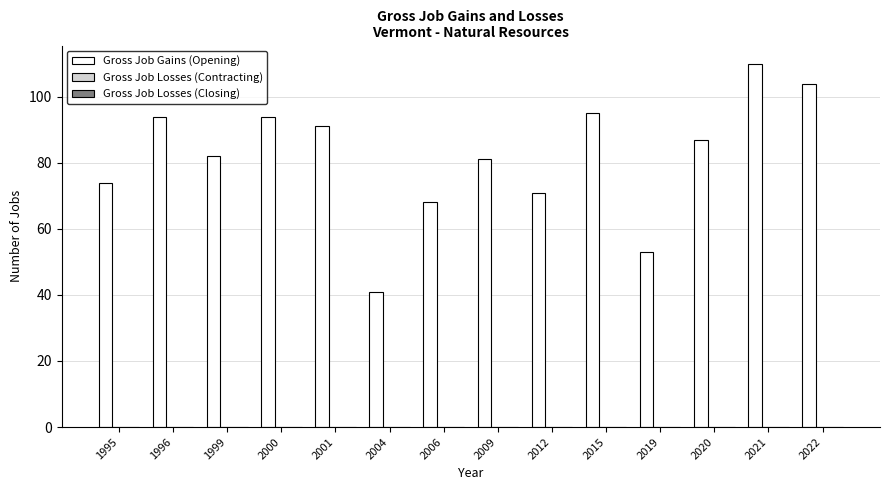

The chart shows a value of 71 at 2012. True or false?

True